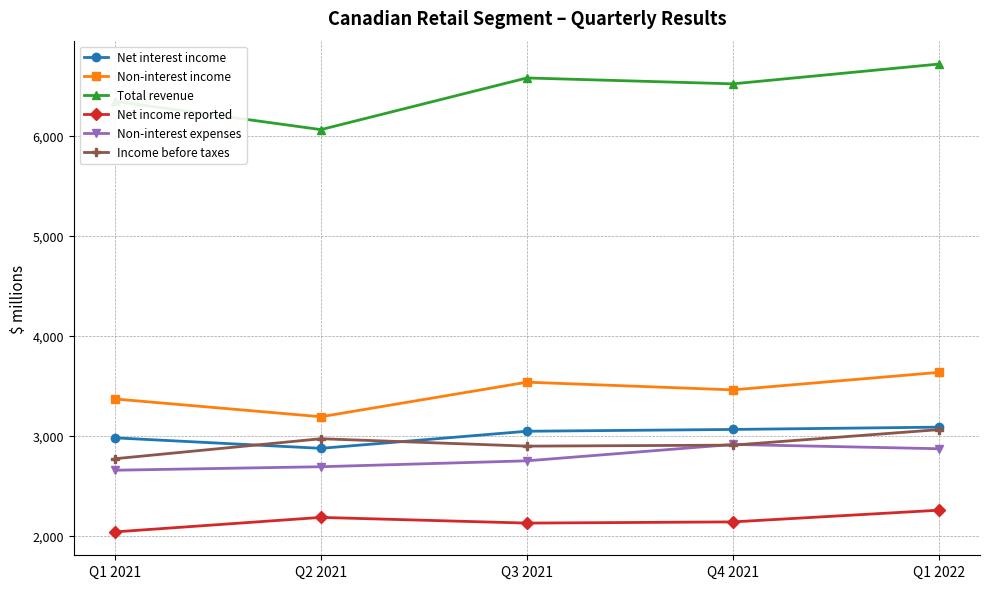

How many data points in Income before taxes are less than 2905?

2